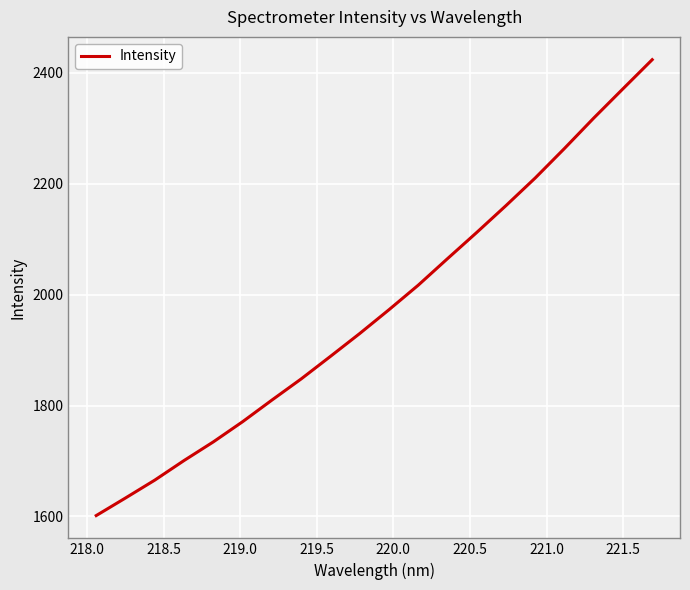

What is the average value?

1974.9